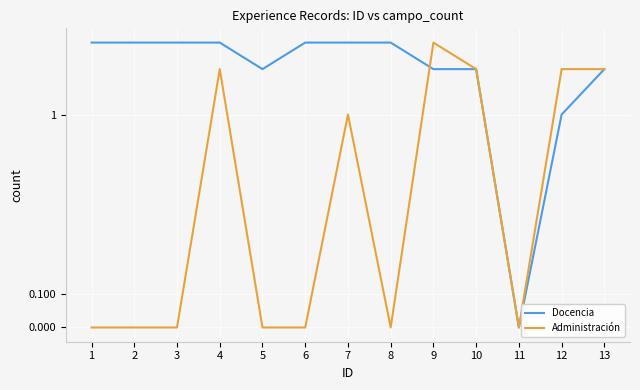

The value of Administración at 9 is 2. True or false?

False